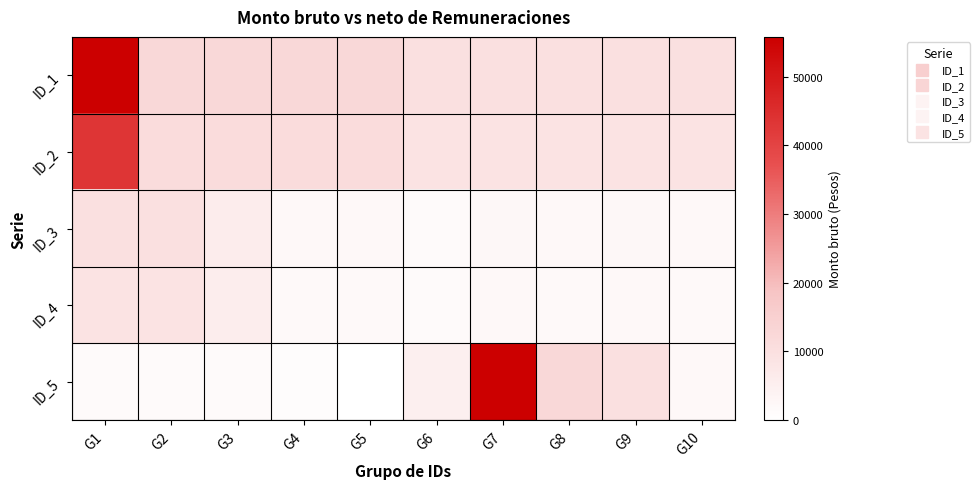

At which category is the sum across all series the highest?

G1